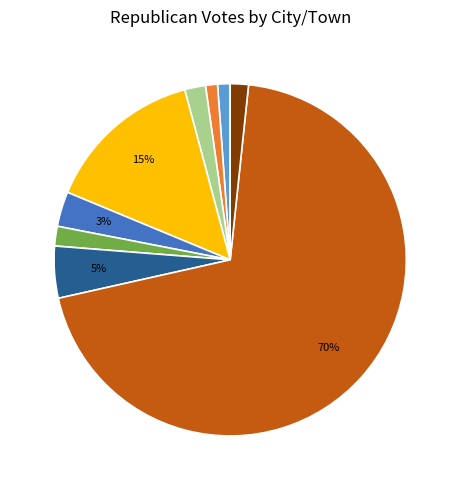

Is there any slice that represents more than half of the pie?

Yes